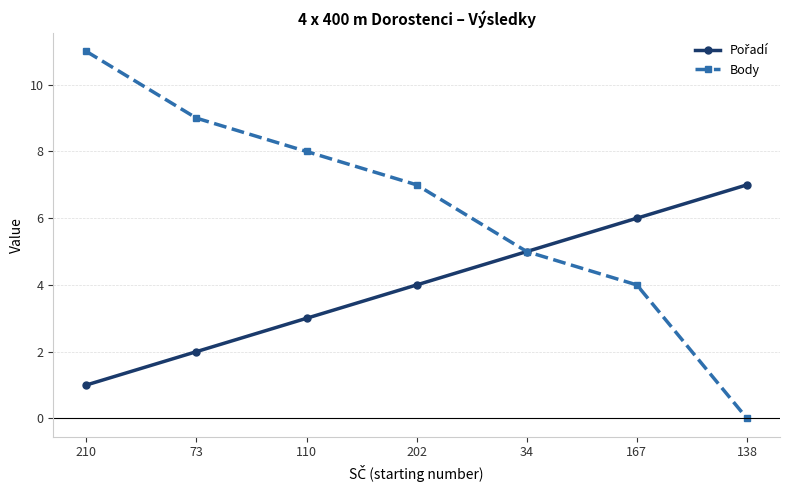

At which category does the chart reach its minimum across all series?

138